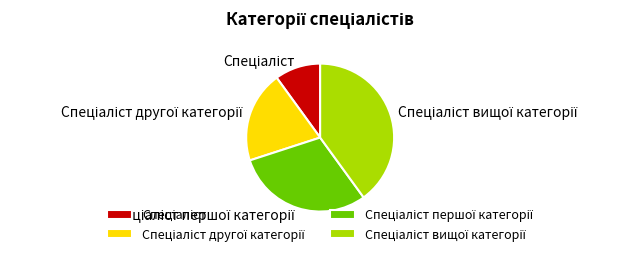

Is there any slice that represents more than half of the pie?

No